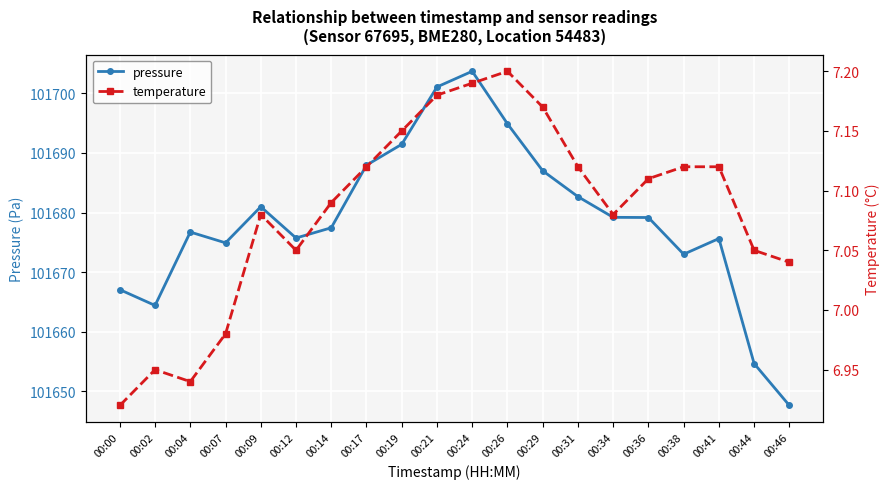

Rank the series at 00:24 from highest to lowest value.

pressure, temperature